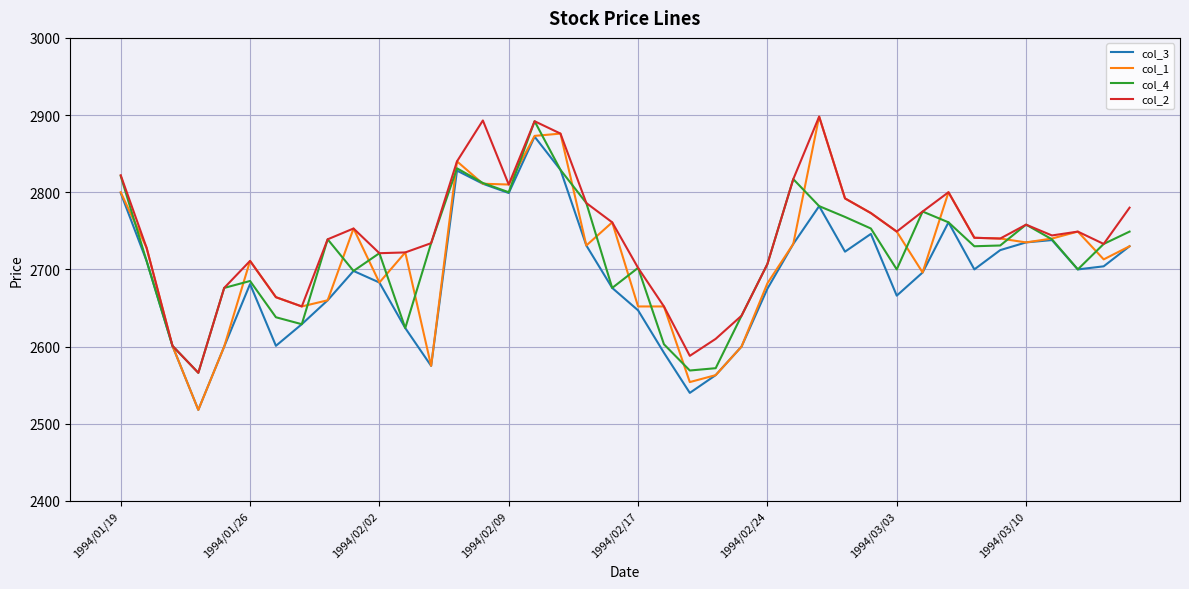

Which series has the largest range (max minus min)?

col_1